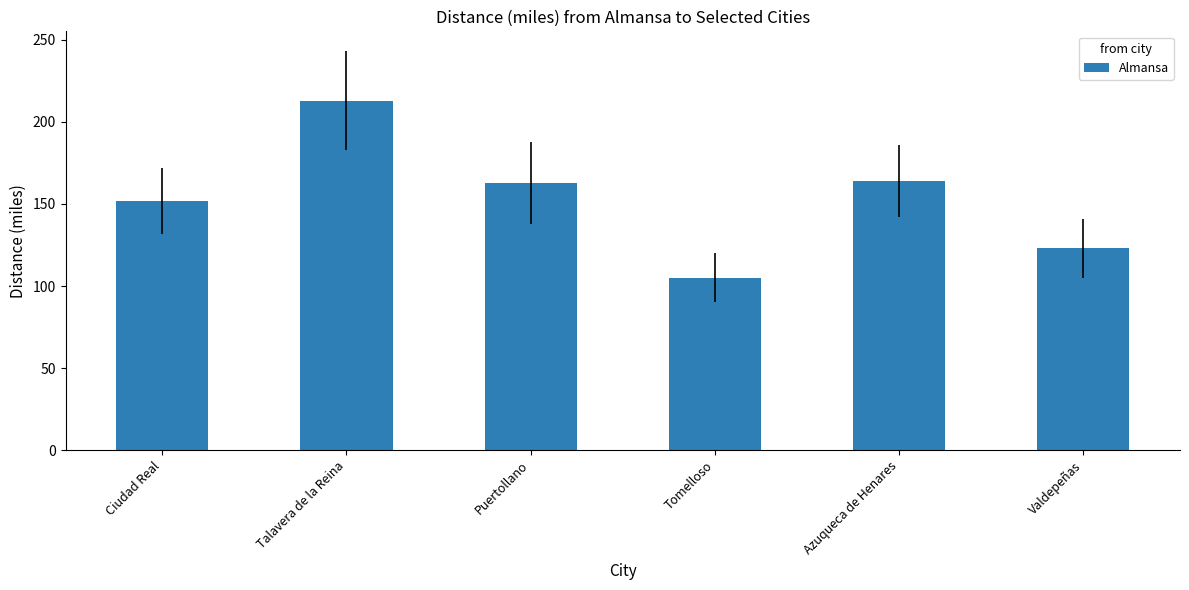

Approximately how many times larger is the value at Puertollano compared to Ciudad Real?

1.1